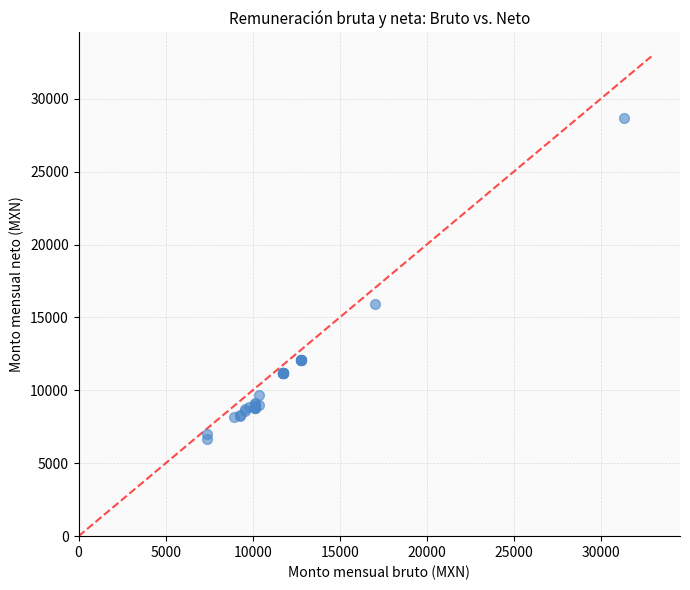

What Y value in the scatter plot is closest to 17638?

15914.7